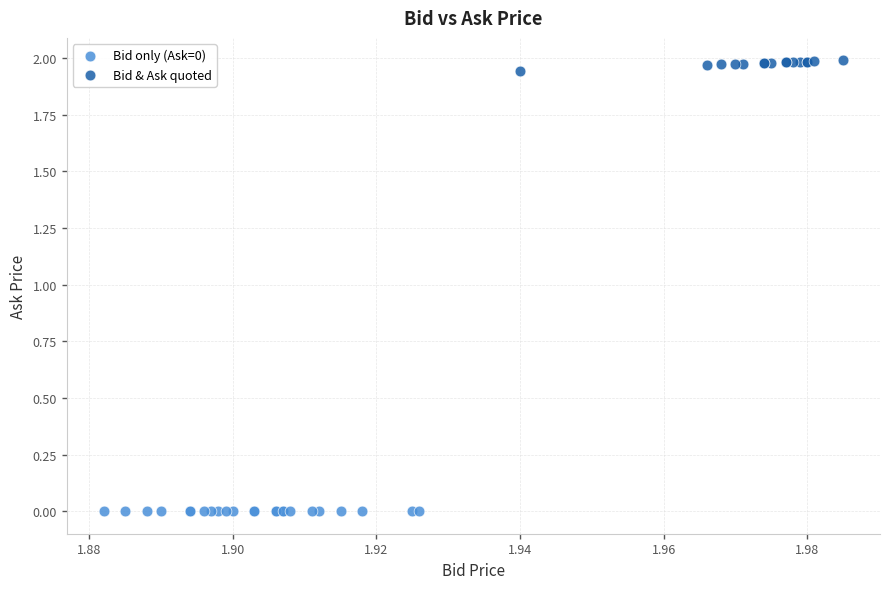

Which series contains the lowest Y value?

Bid only (Ask=0)